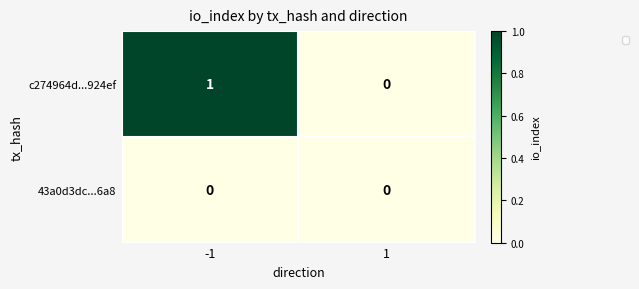

Rank the series by their average value, from highest to lowest.

c274964d...924ef, 43a0d3dc...6a8